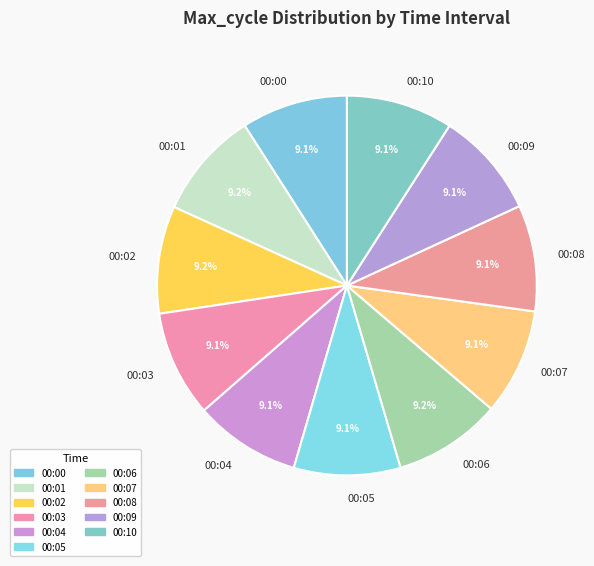

What percentage do 00:08 and 00:05 together represent?

18.1%